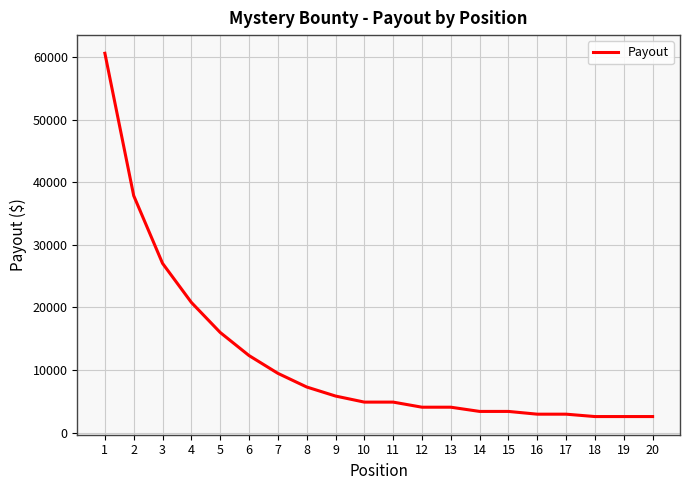

Where is the data nearest to the value 31589?

3